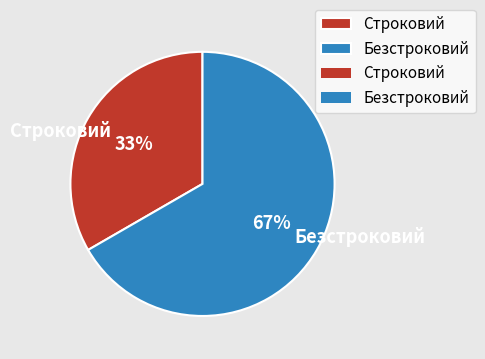

To the nearest percent, what is the average slice percentage?

50%